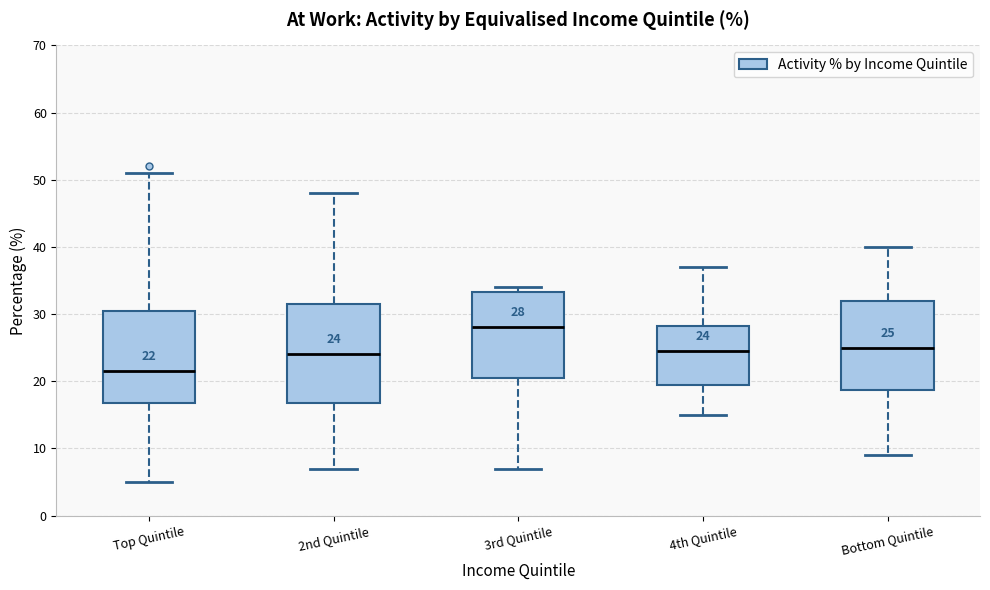

Which box's median line is the lowest?

Top Quintile